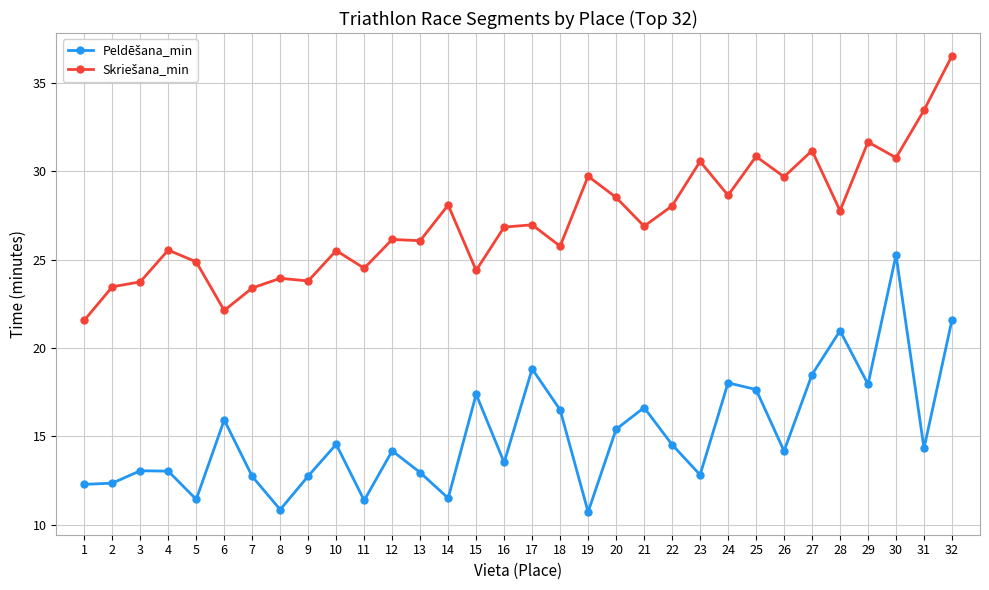

What is the total value across all series at 21?

43.5